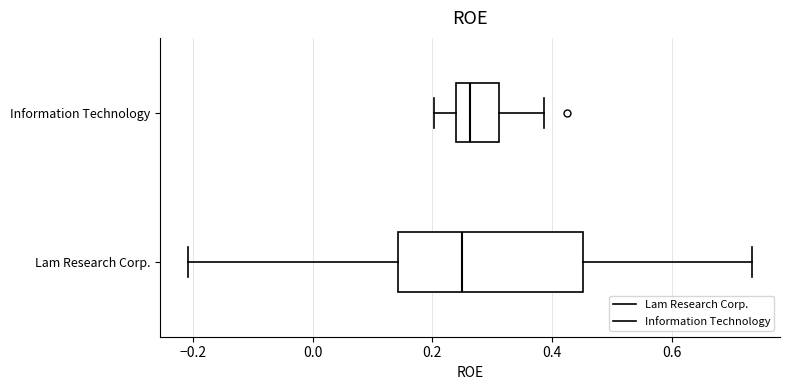

Comparing the boxes themselves (not the whiskers), which one is the widest?

Lam Research Corp.